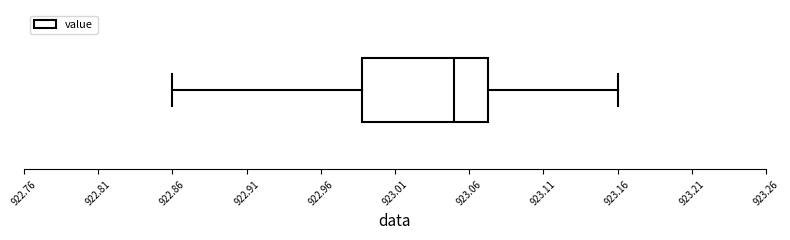

Transcribe this box plot: give where the median line is, the range the box spans, and where the two whiskers end, as read against the x-axis. The values are not printed on the chart, so give them approximately, as read against the axis.

median 923.050, box 922.990 to 923.075, whiskers 922.860 to 923.160